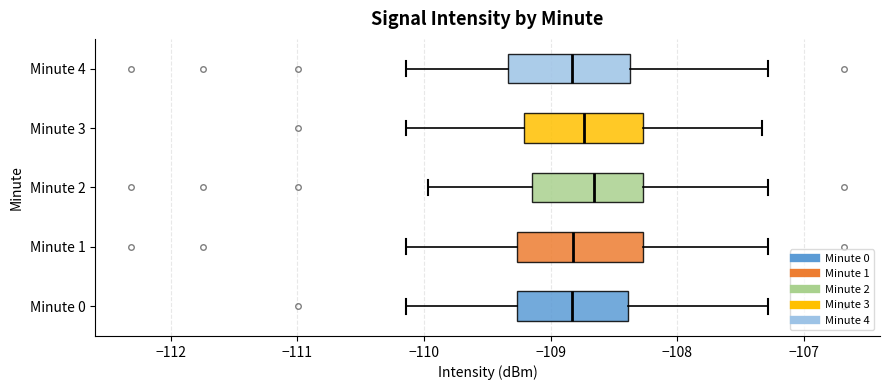

Reading bottom to top, read every box against the x-axis: the position of its median line, the range the box covers, and the ends of its whiskers. The values are not printed on the chart, so give them approximately, as read against the axis.

Minute 0: median -108.8, box -109.3 to -108.4, whiskers -110.1 to -107.3
Minute 1: median -108.8, box -109.3 to -108.3, whiskers -110.1 to -107.3
Minute 2: median -108.7, box -109.1 to -108.3, whiskers -110.0 to -107.3
Minute 3: median -108.7, box -109.2 to -108.3, whiskers -110.1 to -107.3
Minute 4: median -108.8, box -109.3 to -108.4, whiskers -110.1 to -107.3